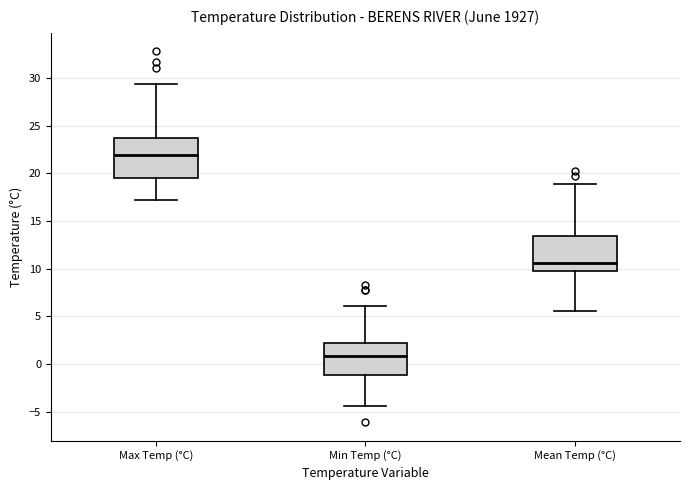

Reading left to right, read every box against the y-axis: the position of its median line, the range the box covers, and the ends of its whiskers. The values are not printed on the chart, so give them approximately, as read against the axis.

Max Temp (°C): median 22.0, box 19.5 to 24.0, whiskers 17.0 to 29.5
Min Temp (°C): median 1.0, box -1.0 to 2.0, whiskers -4.5 to 6.0
Mean Temp (°C): median 10.5, box 9.5 to 13.5, whiskers 5.5 to 19.0